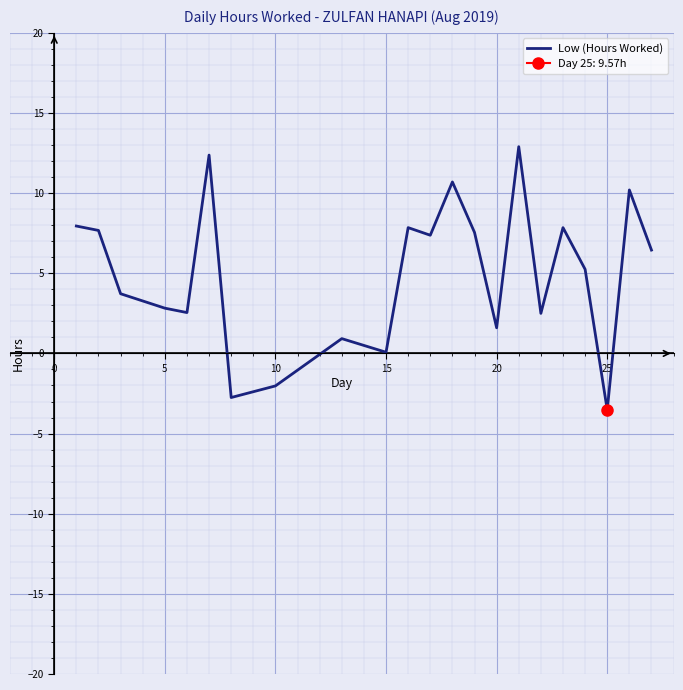

Reading left to right, list all the values displayed in this chart.

7.9	7.7	3.7	2.8	2.5	12.4	-2.8	-2.0	0.9	0.1	7.8	7.4	10.7	7.5	1.6	12.9	2.5	7.8	5.2	-3.5	10.2	6.4